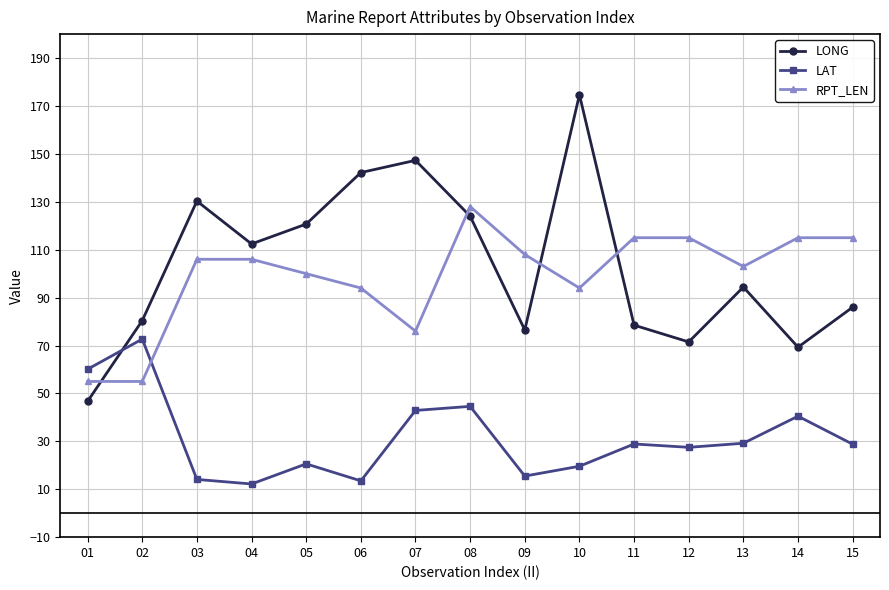

Is this an area chart (filled region under the line)?

No